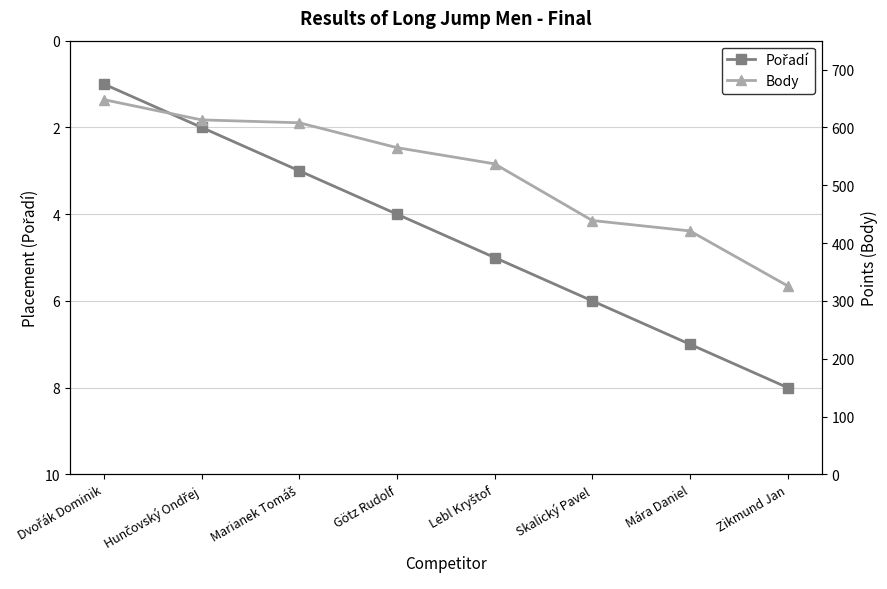

True or false: Body and Pořadí intersect in this chart.

False